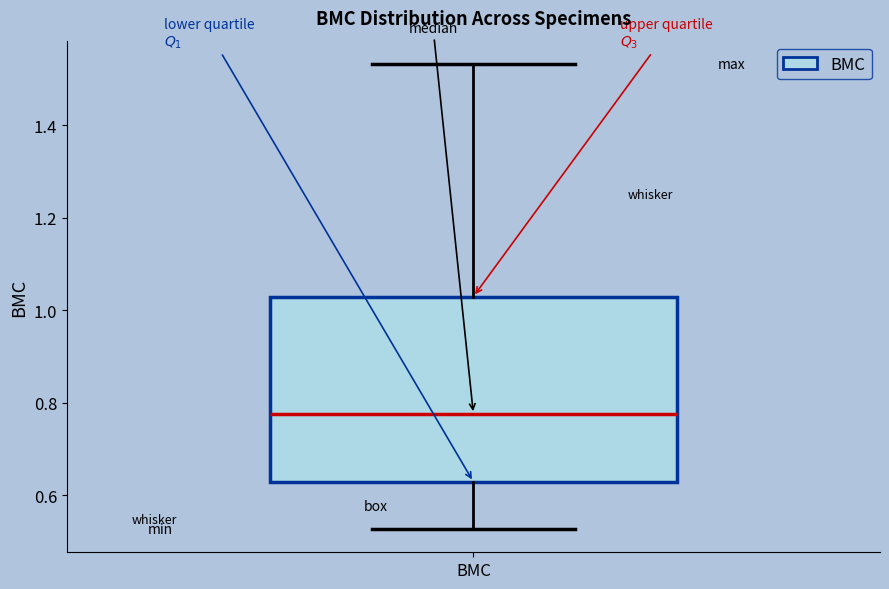

Transcribe this box plot: give where the median line is, the range the box spans, and where the two whiskers end, as read against the y-axis. The values are not printed on the chart, so give them approximately, as read against the axis.

median 0.78, box 0.62 to 1.02, whiskers 0.52 to 1.54